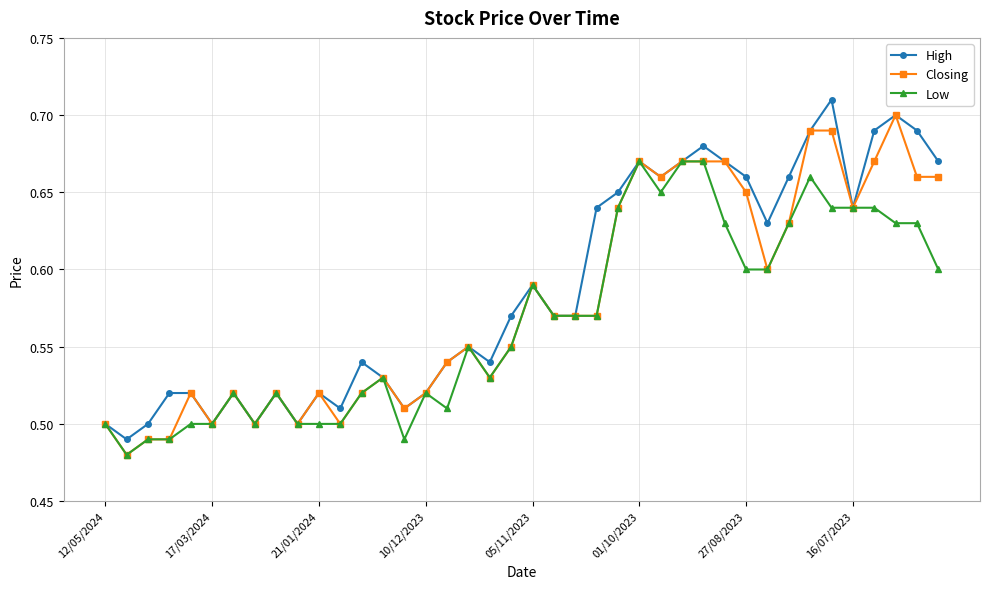

Count the Low values in the range 0 to 1.

40